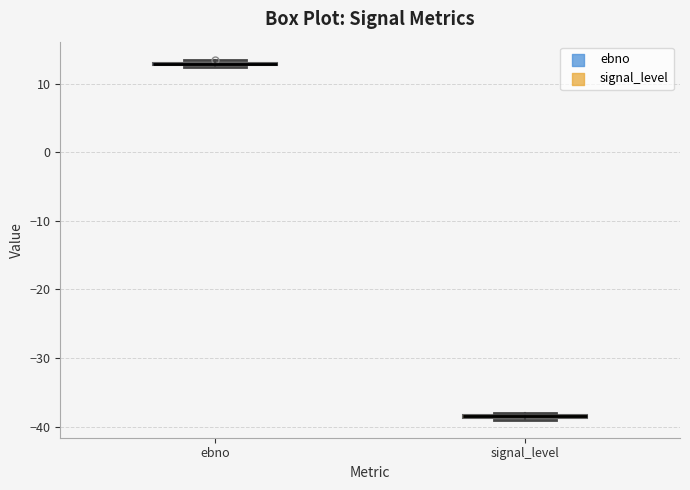

Where is the upper edge of the box for signal_level on the y-axis? The values are not printed on the chart, so give them approximately, as read against the axis.

-38